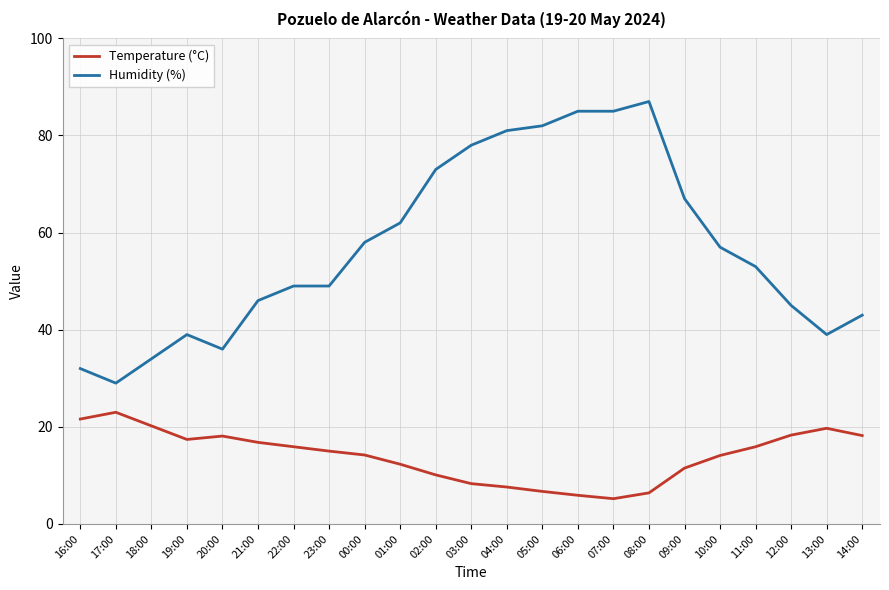

In Temperature (°C), how many points are lower than both neighbors (excluding endpoints)?

2